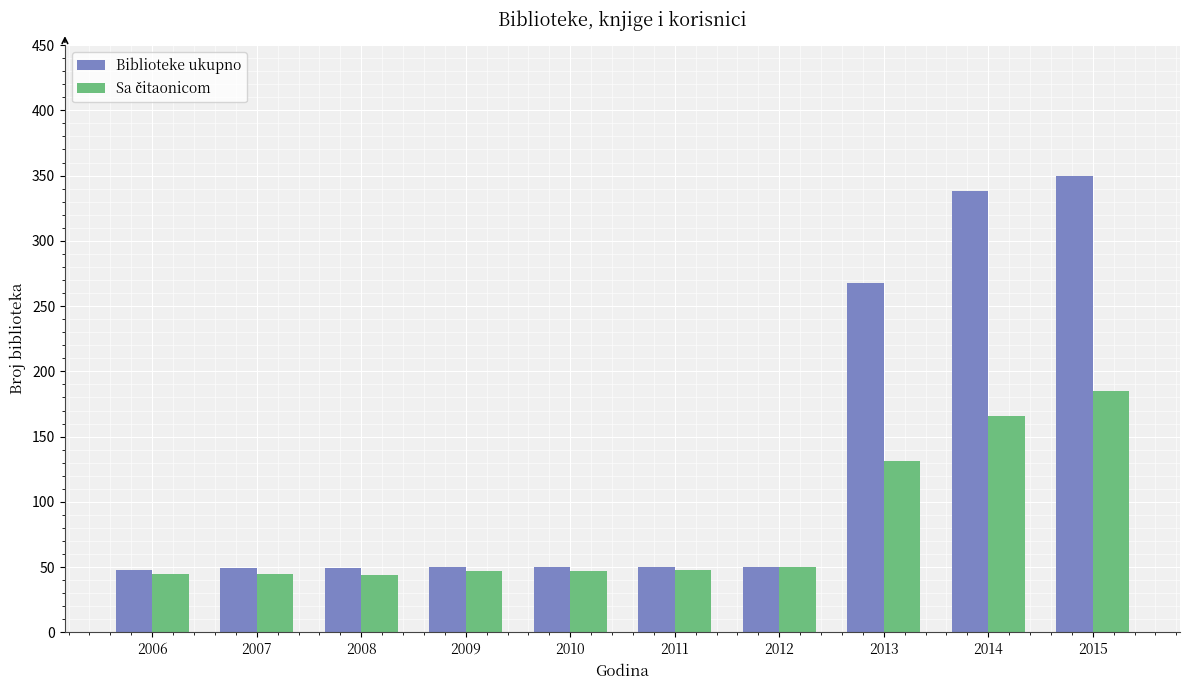

Which series changed the most between 2012 and 2015?

Biblioteke ukupno